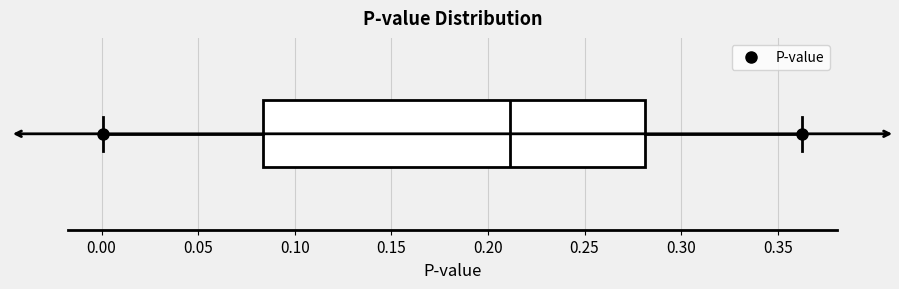

Read this box plot against the x-axis: the position of the median line, the range covered by the box, and the ends of both whiskers. The values are not printed on the chart, so give them approximately, as read against the axis.

median 0.210, box 0.085 to 0.280, whiskers 0.000 to 0.365